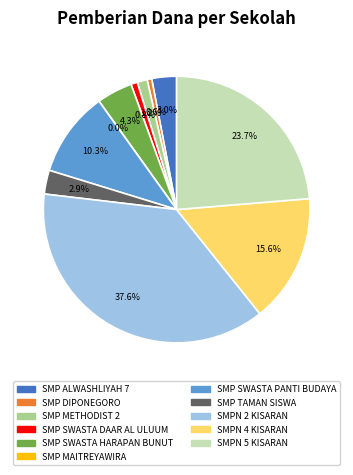

Which category has the smallest portion of the pie?

SMP SWASTA MAITREYAWIRA KISARAN